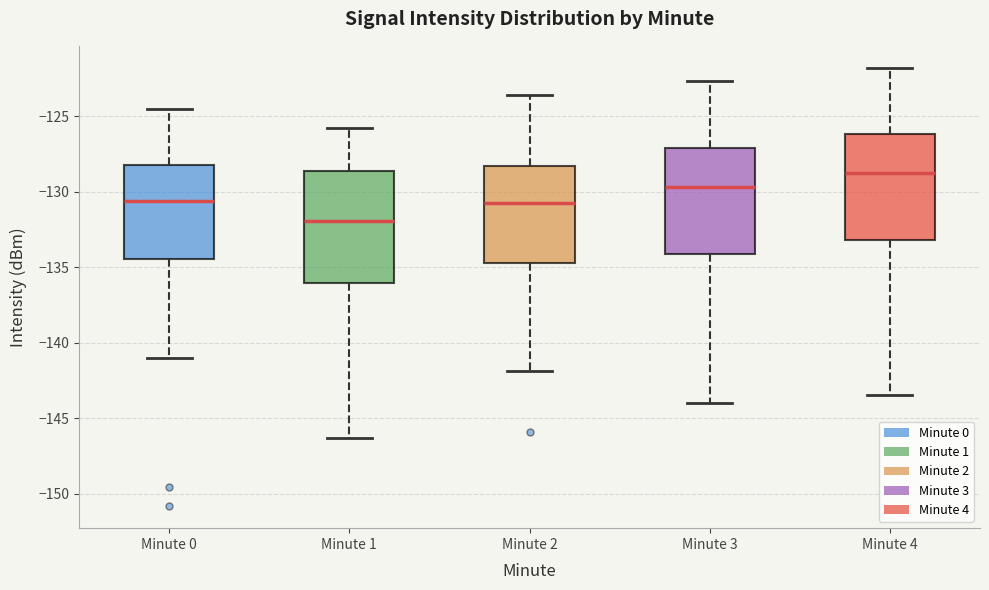

Which box's median line is the highest?

Minute 4